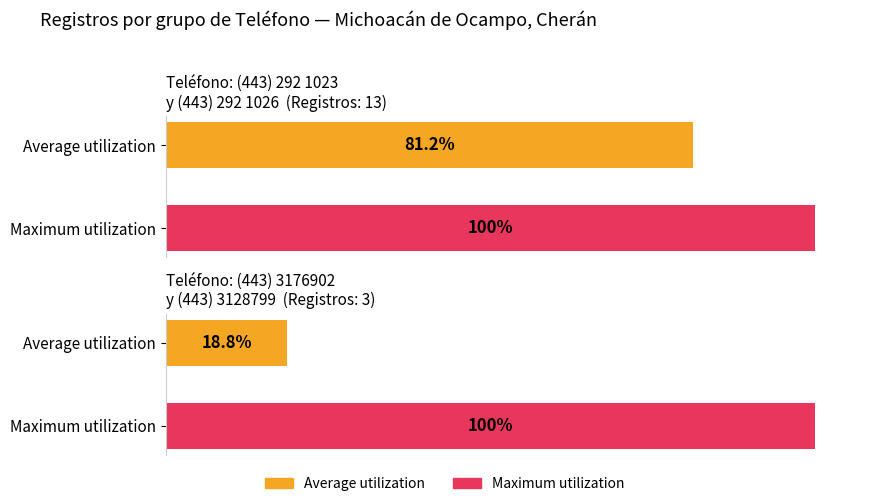

Which label corresponds to the smallest value in the chart?

(443) 3176902 y (443) 3128799